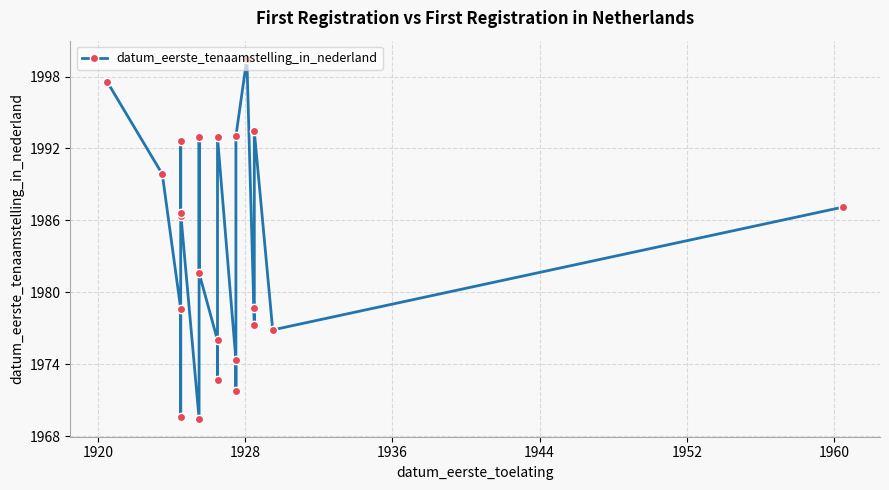

What is the maximum value shown in the chart?

1999.5